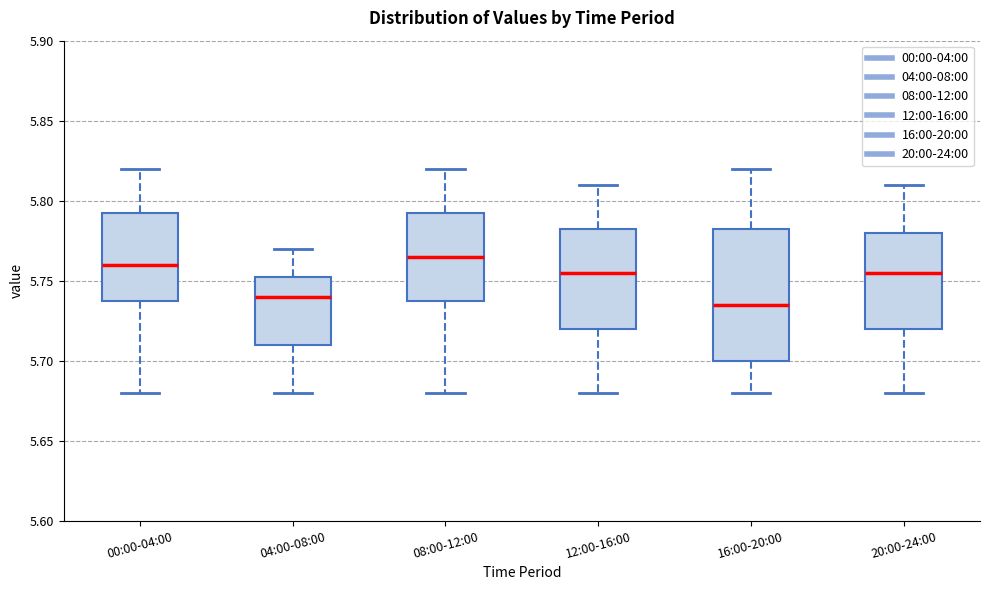

Where does the median line of the box for 04:00-08:00 sit on the y-axis? The values are not printed on the chart, so give them approximately, as read against the axis.

5.740